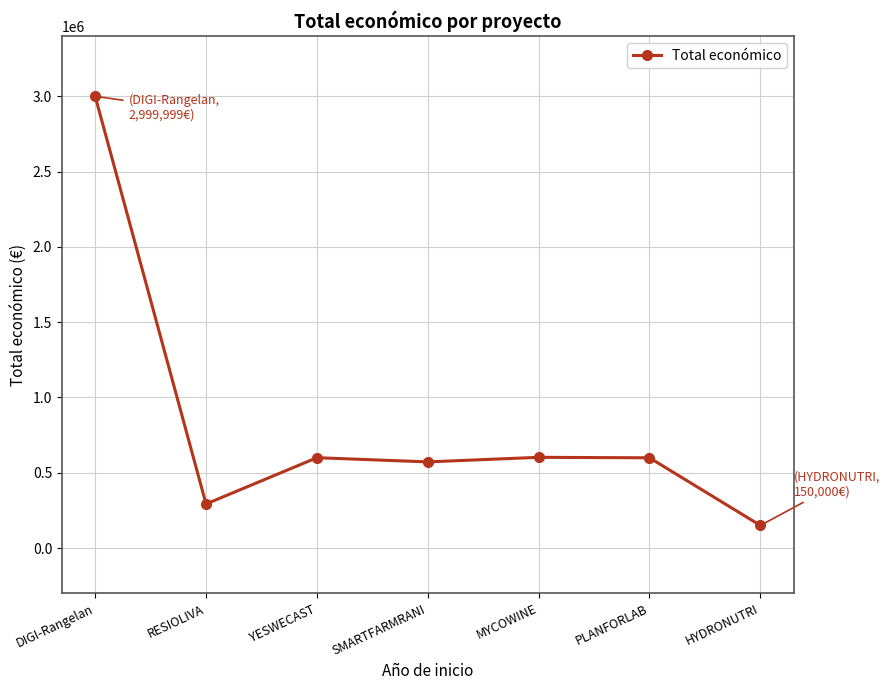

What is the label of the 3rd point from the right?

MYCOWINE